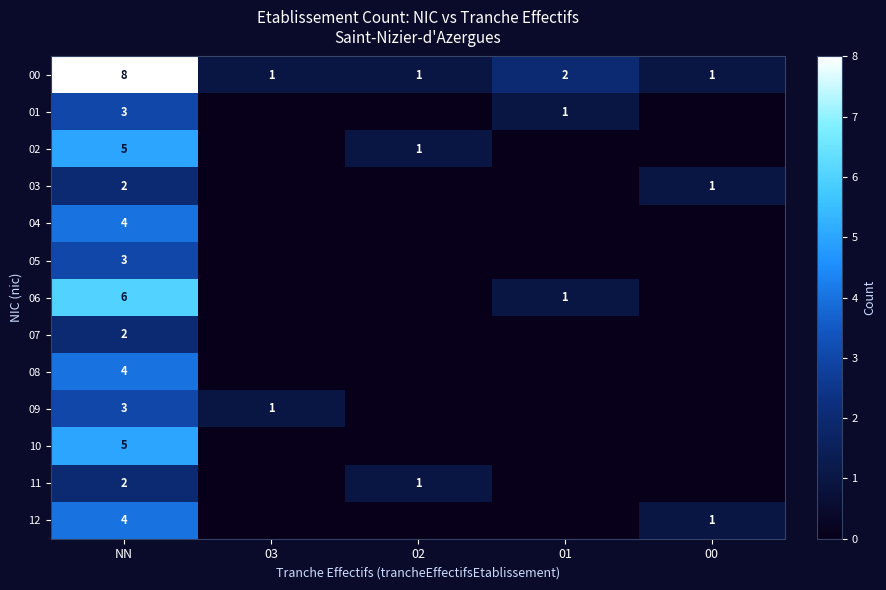

At how many categories does at least one series exceed 5?

1